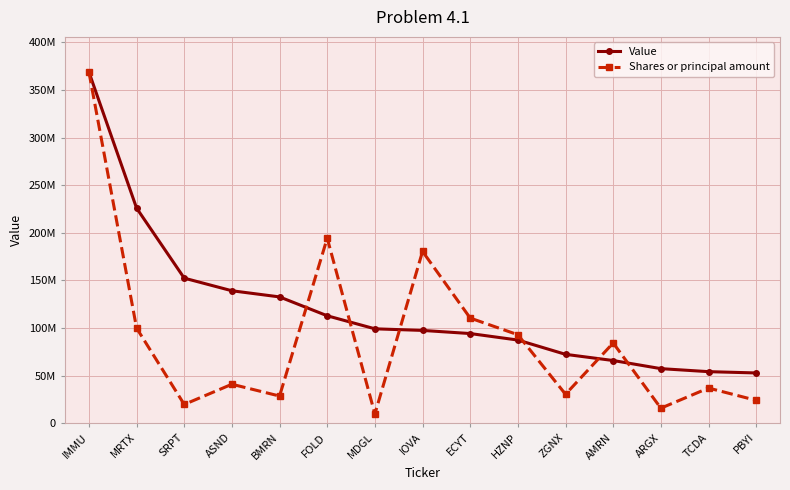

Where is Value nearest to the value 210875500?

MRTX